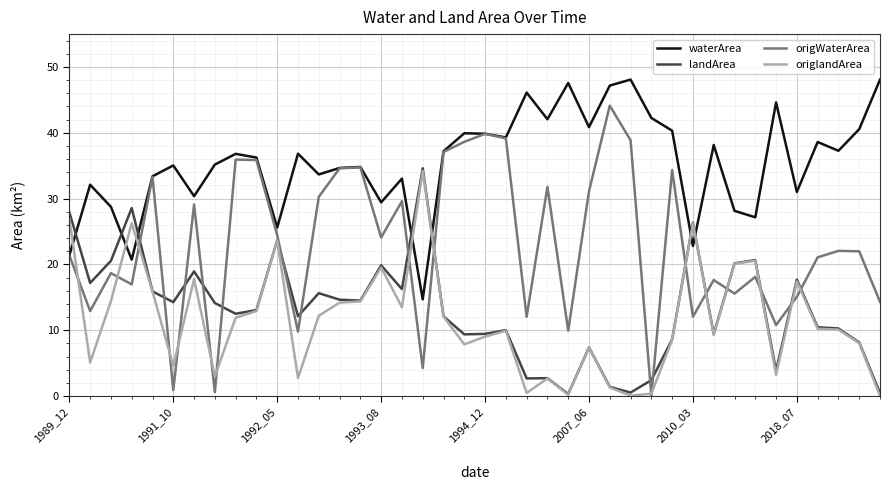

What is the sum of all waterArea values?

1419.8